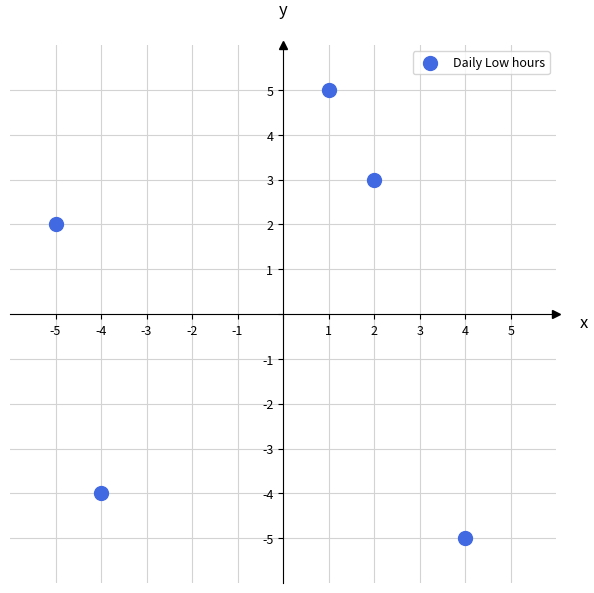

What is the range of X values (max minus min)?

9